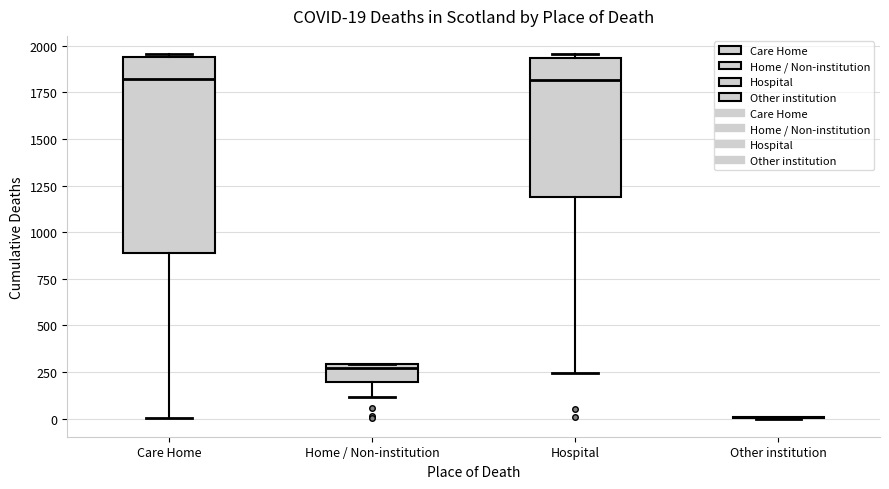

Which box is the tallest, from its lower edge to its upper edge?

Care Home